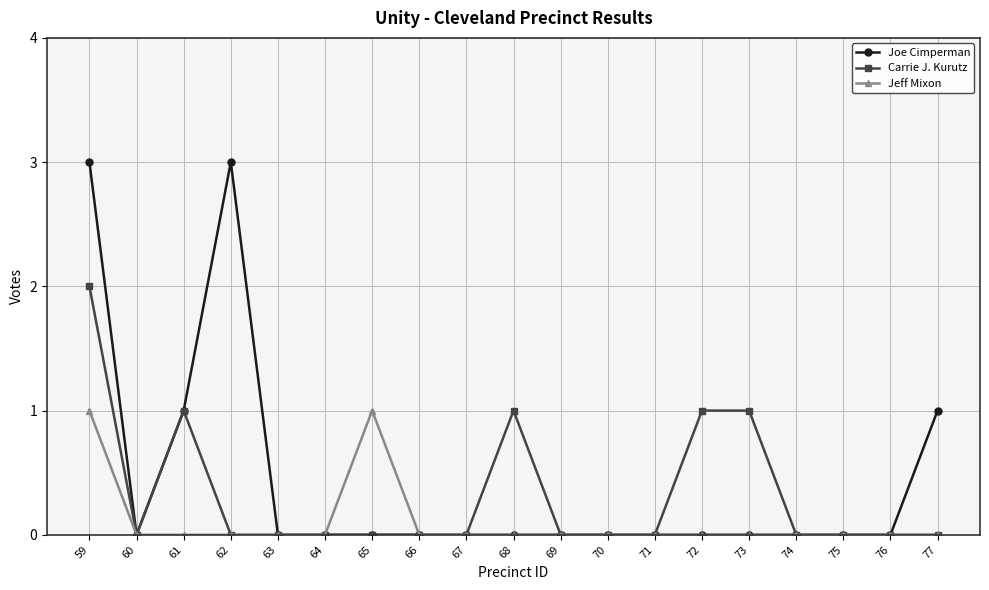

What is the maximum value for Joe Cimperman?

3